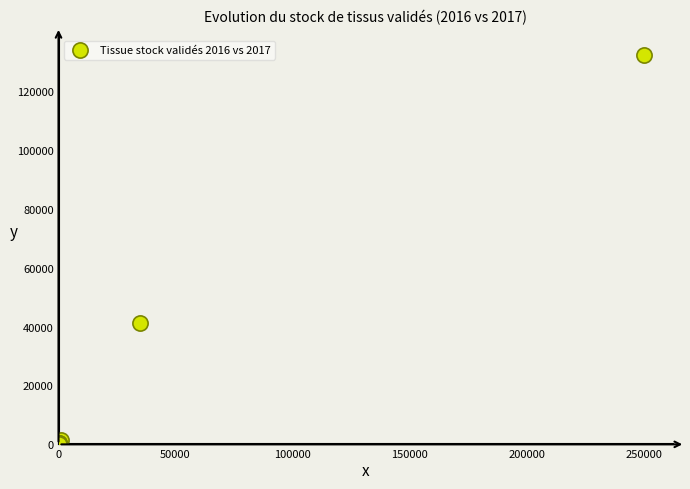

What Y value in the scatter plot is closest to 66163?

41363